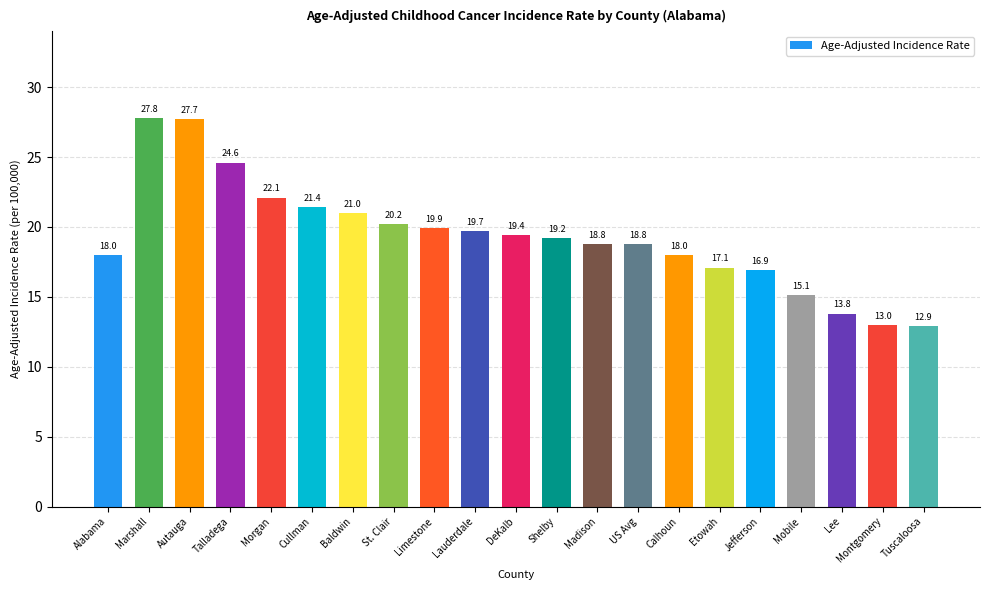

What is the change in value from Marshall to Mobile?

-12.7